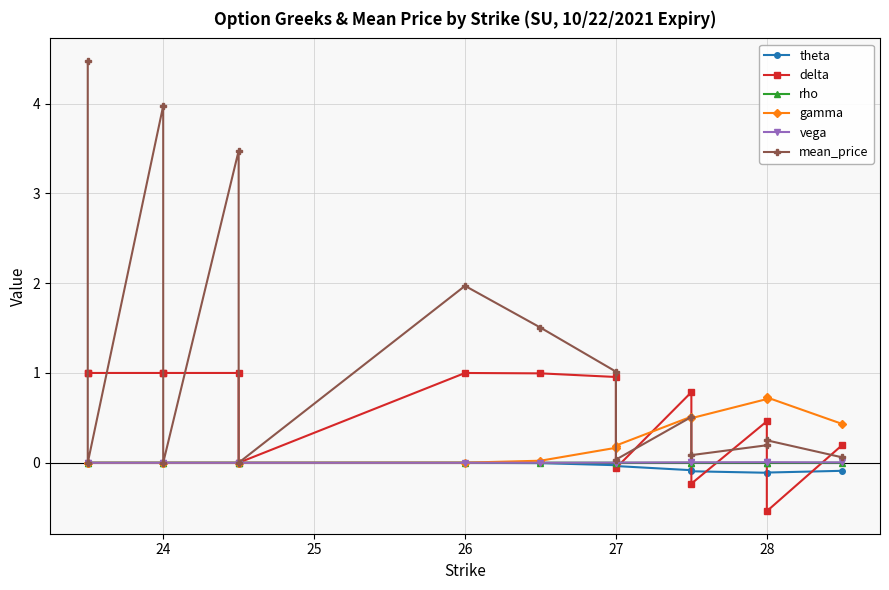

In rho, how many points are higher than both neighbors (excluding endpoints)?

4